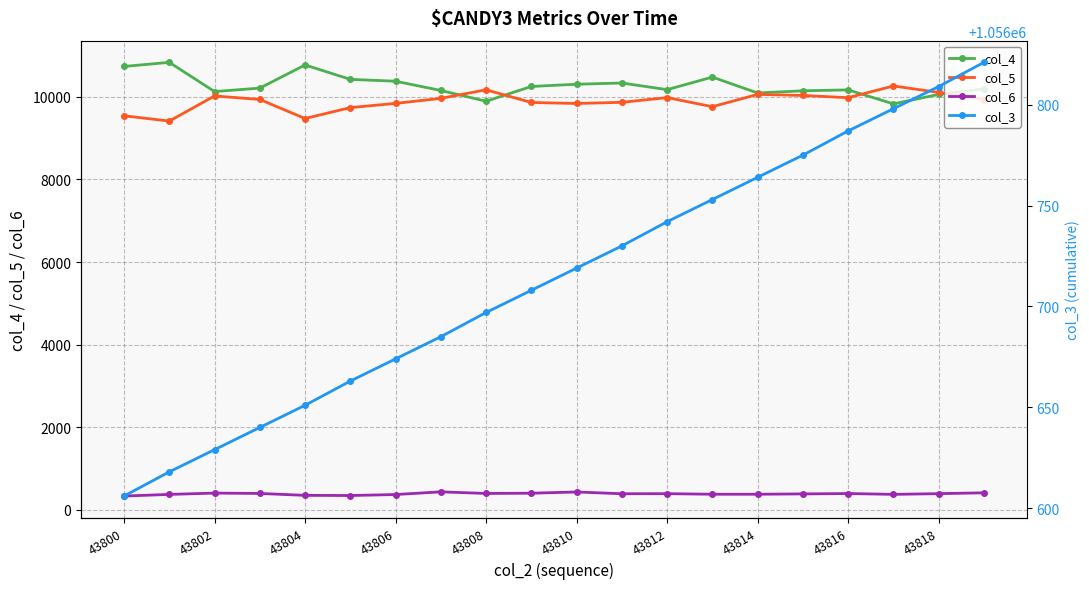

What is the minimum value for col_4?

9830